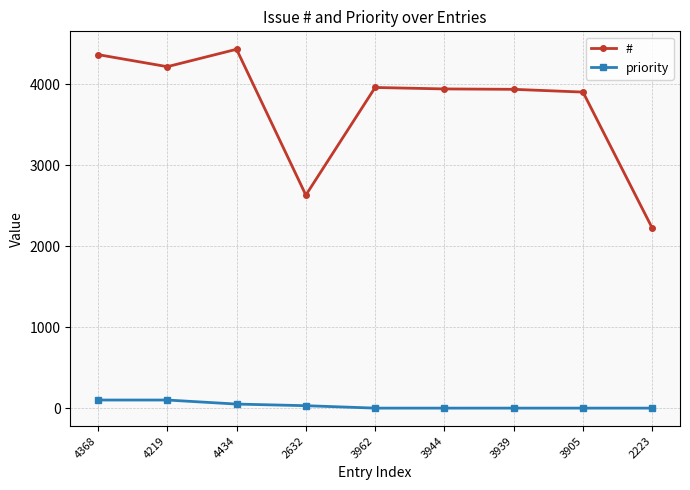

Which series has the largest total across all categories?

#